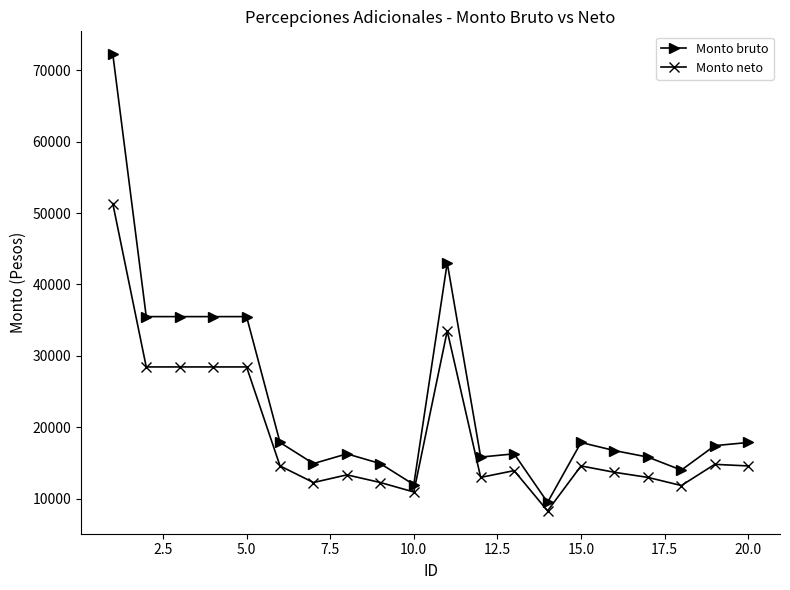

Which series has the widest spread of values?

Monto bruto